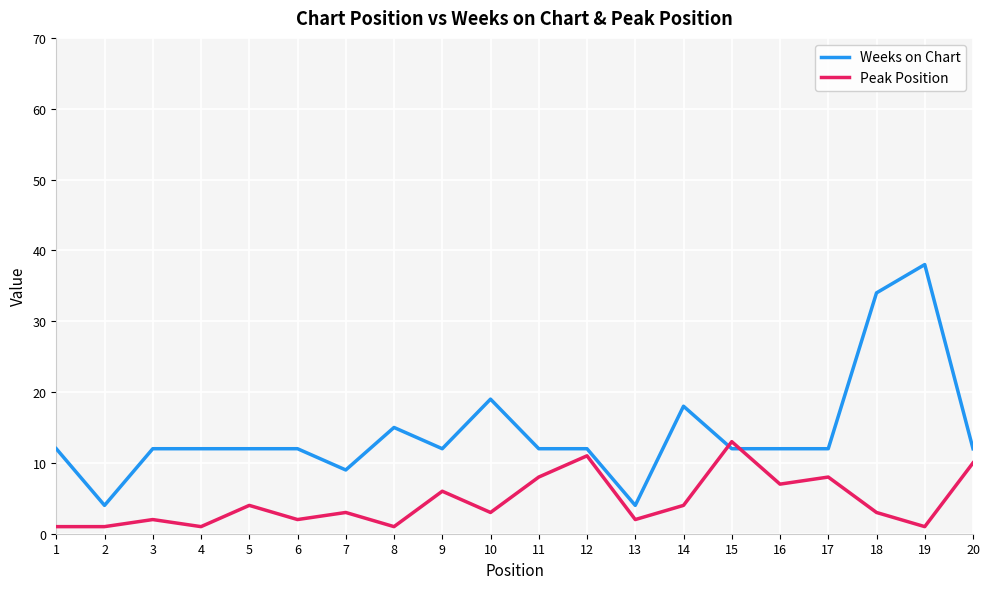

How many lines are shown in the chart?

2